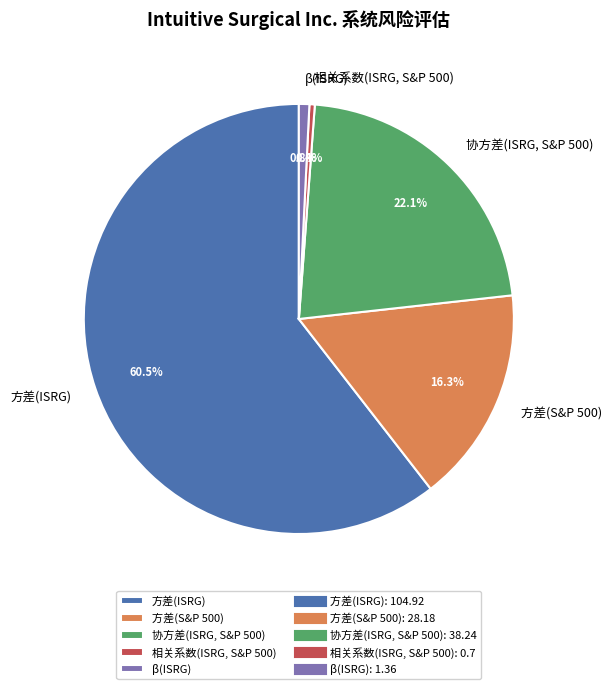

Rank the categories by value from highest to lowest.

方差(ISRG), 协方差(ISRG, S&P 500), 方差(S&P 500), β(ISRG), 相关系数(ISRG, S&P 500)